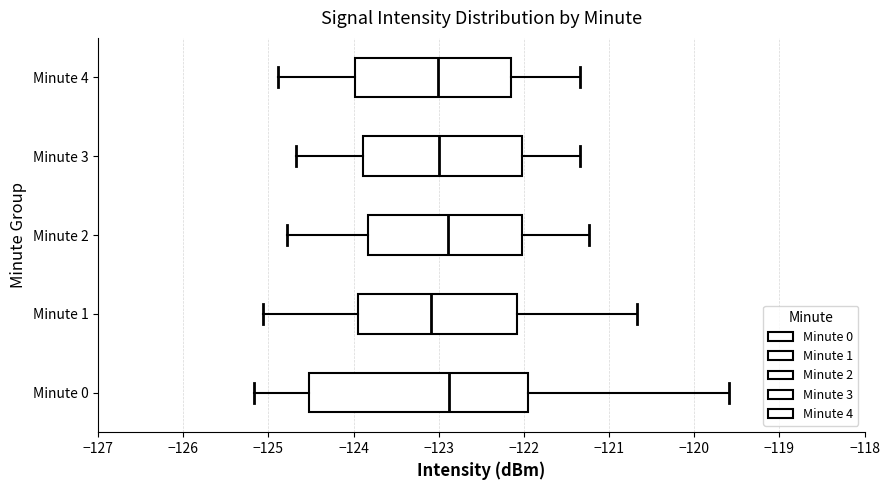

Reading bottom to top, transcribe this box plot: for each box, give where its median line is, the range the box spans, and where its two whiskers end, as read against the x-axis. The values are not printed on the chart, so give them approximately, as read against the axis.

Minute 0: median -122.9, box -124.5 to -121.9, whiskers -125.2 to -119.6
Minute 1: median -123.1, box -124.0 to -122.1, whiskers -125.1 to -120.7
Minute 2: median -122.9, box -123.8 to -122.0, whiskers -124.8 to -121.2
Minute 3: median -123.0, box -123.9 to -122.0, whiskers -124.7 to -121.3
Minute 4: median -123.0, box -124.0 to -122.1, whiskers -124.9 to -121.3